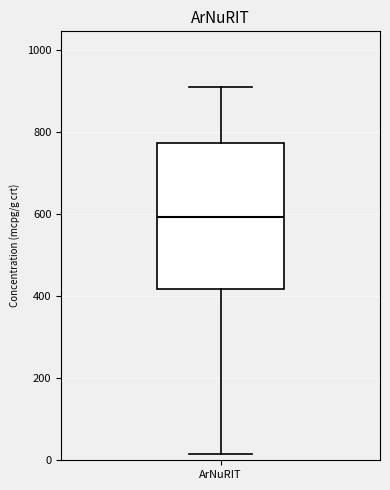

Transcribe this box plot: give where the median line is, the range the box spans, and where the two whiskers end, as read against the y-axis. The values are not printed on the chart, so give them approximately, as read against the axis.

median 600, box 420 to 780, whiskers 20 to 900